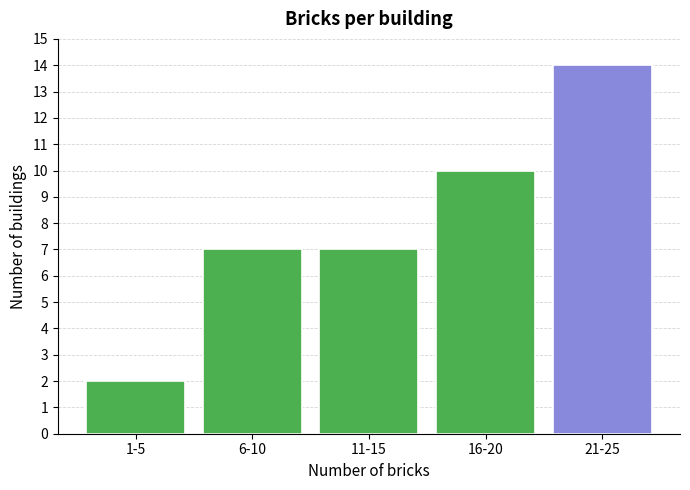

Reading left to right, what are all the values shown in this chart?

2	7	7	10	14